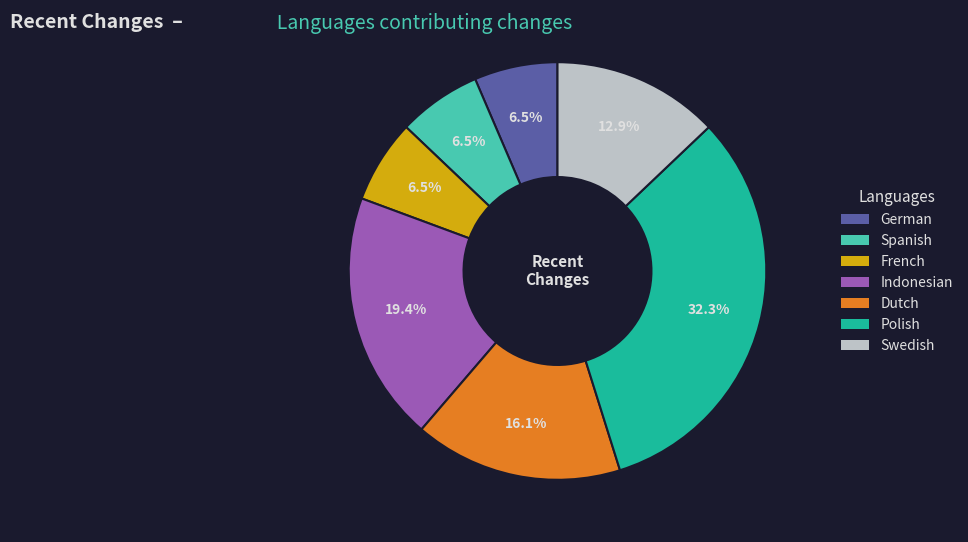

Count the number of slices in the pie.

7